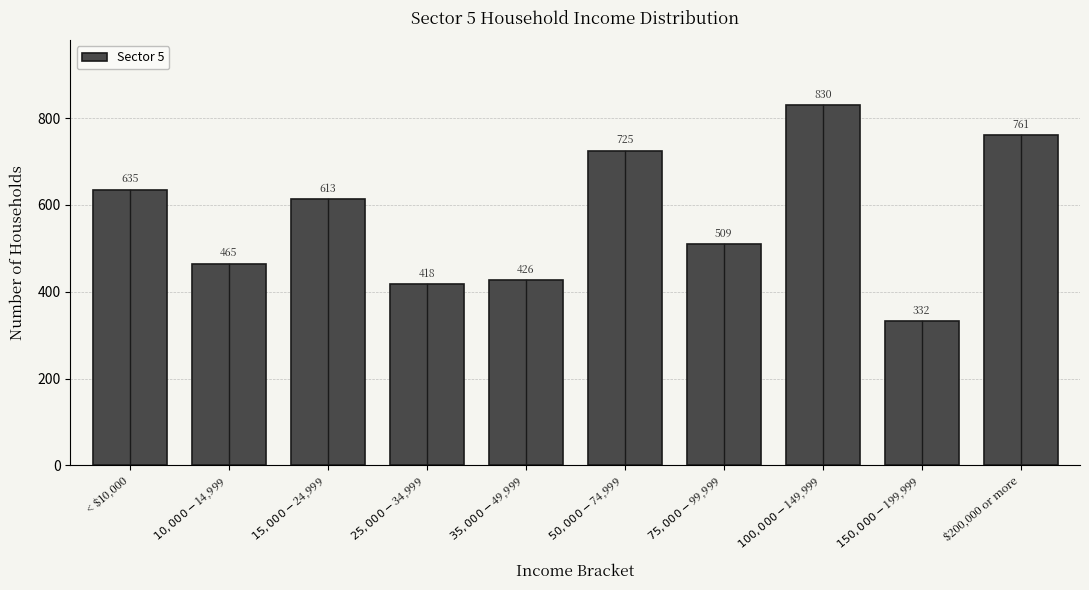

Reading right to left, transcribe all the data shown in this chart.

761	332	830	509	725	426	418	613	465	635